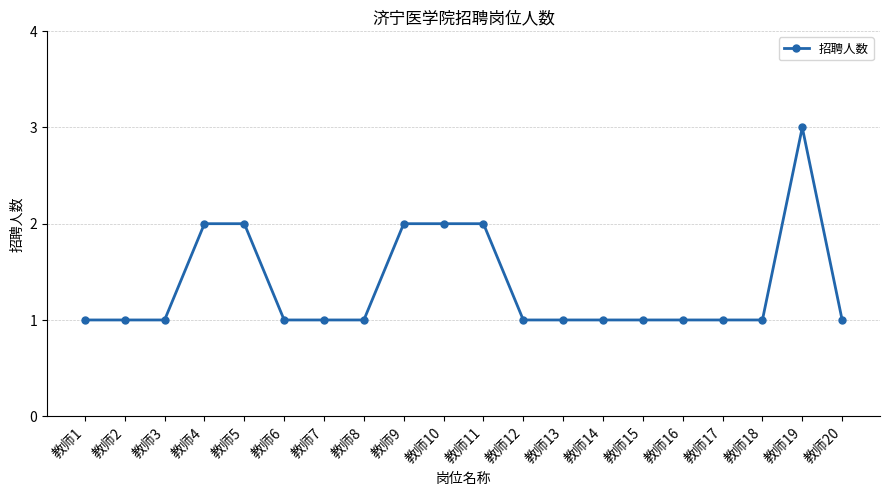

The value at 教师10 is 3. True or false?

False